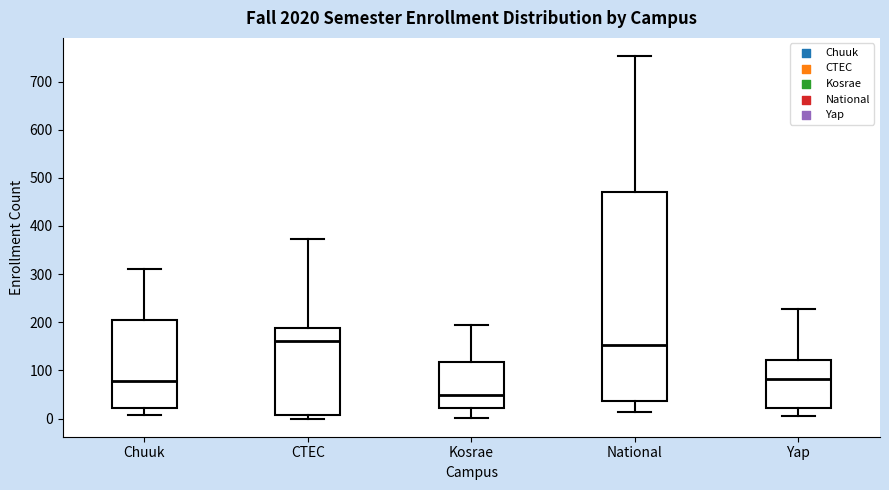

Reading left to right, read every box against the y-axis: the position of its median line, the range the box covers, and the ends of its whiskers. The values are not printed on the chart, so give them approximately, as read against the axis.

Chuuk: median 80, box 20 to 210, whiskers 10 to 310
CTEC: median 160, box 10 to 190, whiskers 0 to 370
Kosrae: median 50, box 20 to 120, whiskers 0 to 200
National: median 150, box 40 to 470, whiskers 10 to 750
Yap: median 80, box 20 to 120, whiskers 10 to 230